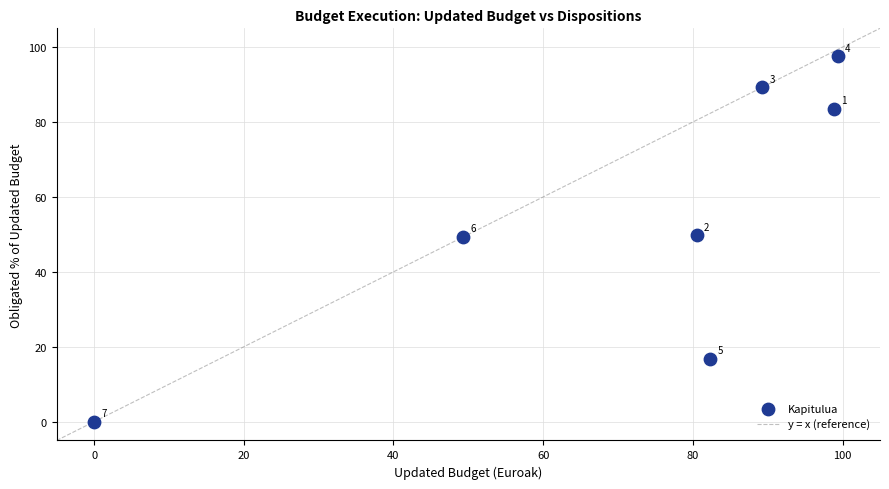

What Y value in the scatter plot is closest to 48?

49.3